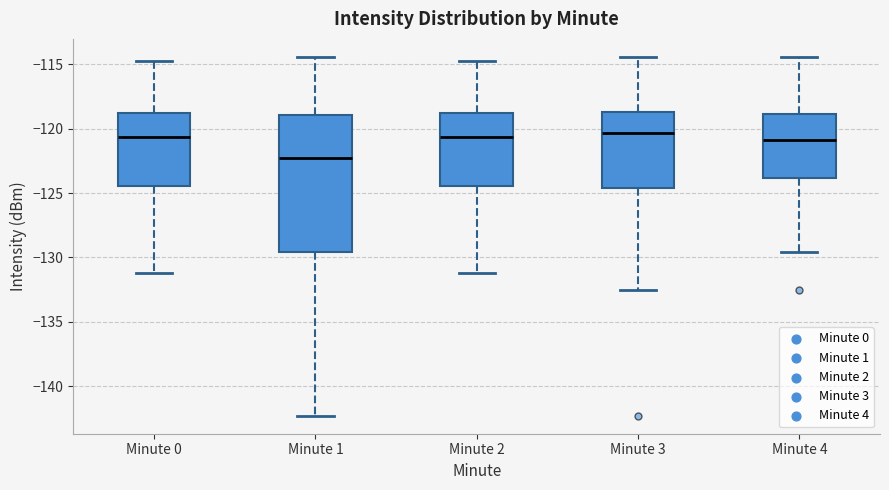

Reading left to right, transcribe this box plot: for each box, give where its median line is, the range the box spans, and where its two whiskers end, as read against the y-axis. The values are not printed on the chart, so give them approximately, as read against the axis.

Minute 0: median -120.5, box -124.5 to -119.0, whiskers -131.0 to -115.0
Minute 1: median -122.5, box -129.5 to -119.0, whiskers -142.5 to -114.5
Minute 2: median -120.5, box -124.5 to -119.0, whiskers -131.0 to -115.0
Minute 3: median -120.5, box -124.5 to -118.5, whiskers -132.5 to -114.5
Minute 4: median -121.0, box -124.0 to -119.0, whiskers -129.5 to -114.5